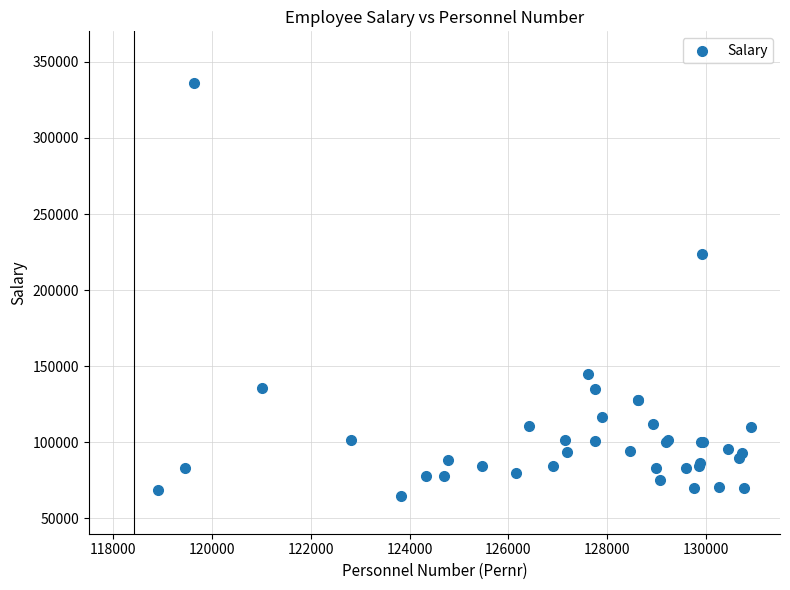

What Y value in the scatter plot is closest to 200629?

223837